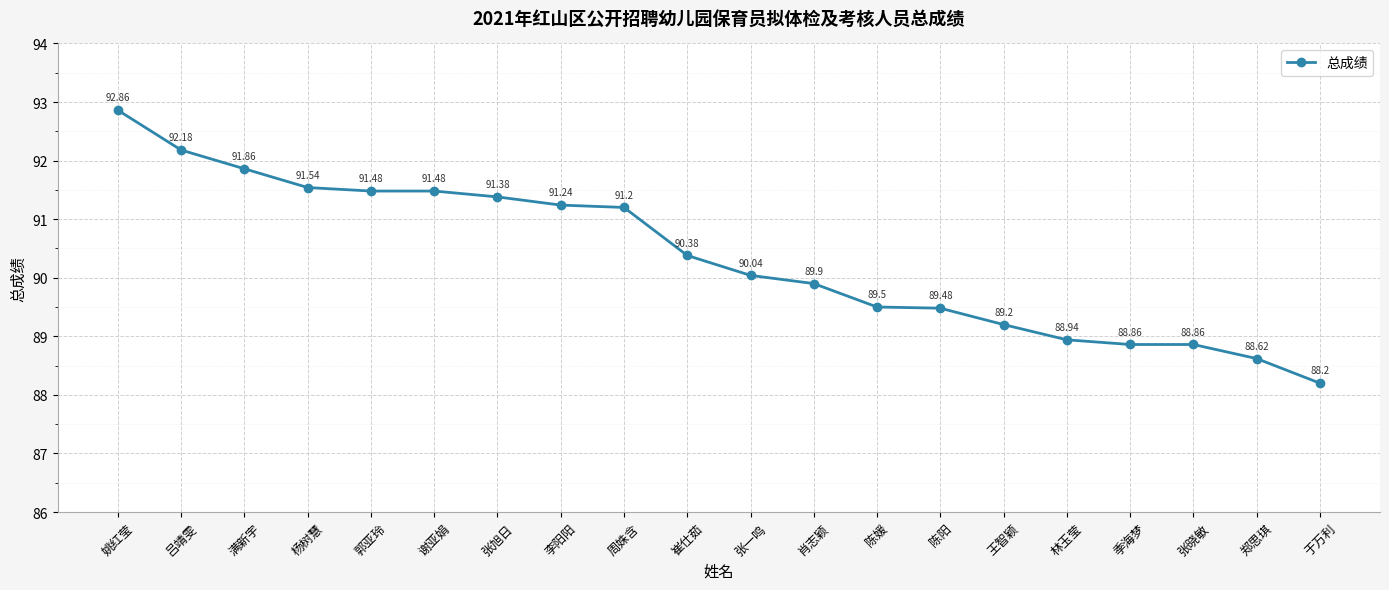

Where is the data nearest to the value 90?

张一鸣